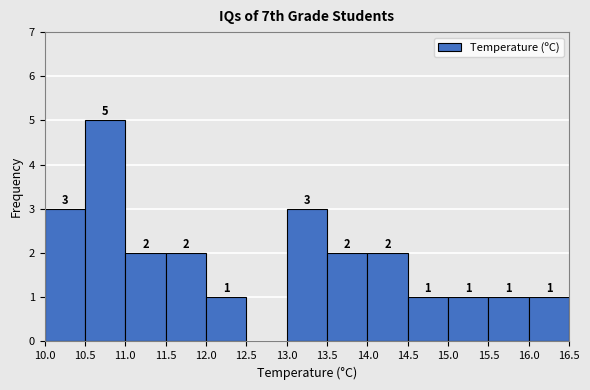

Over which range of the x-axis is the bar tallest?

10.5 to 11.0